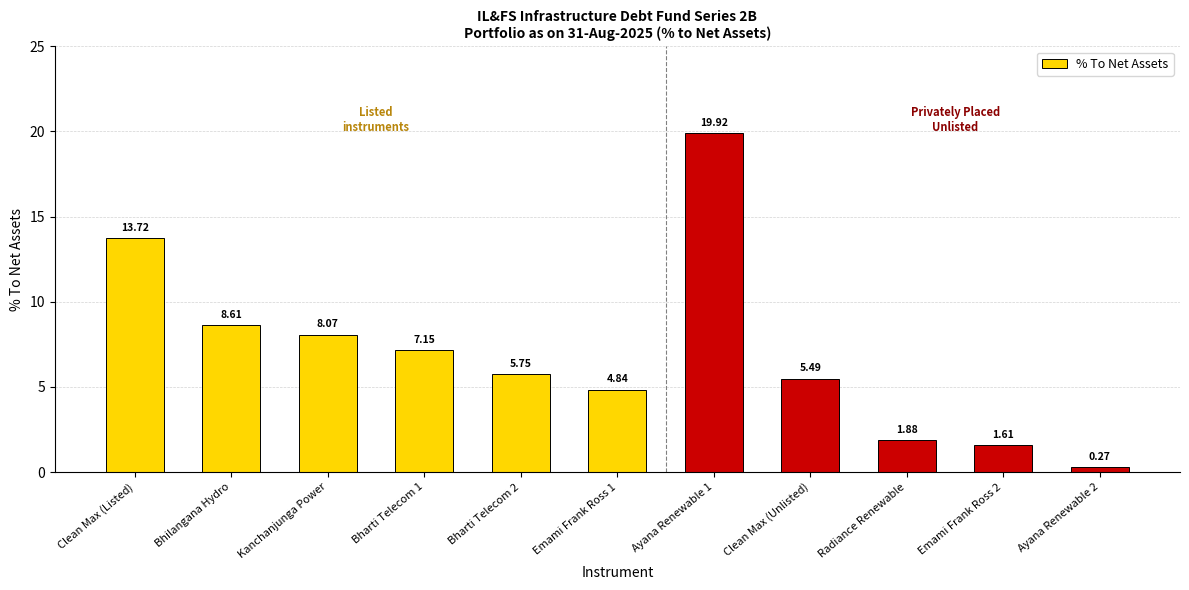

At which label is the value closest to 10?

Bhilangana Hydro